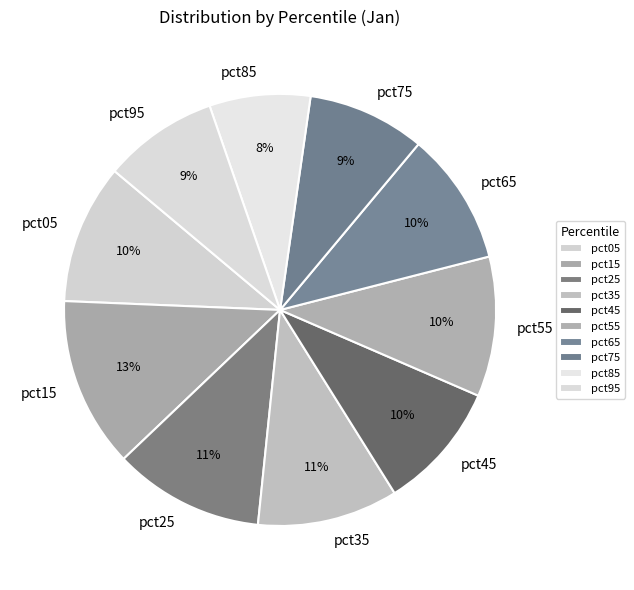

What percentage is the pct35 slice, to the nearest percent?

11%